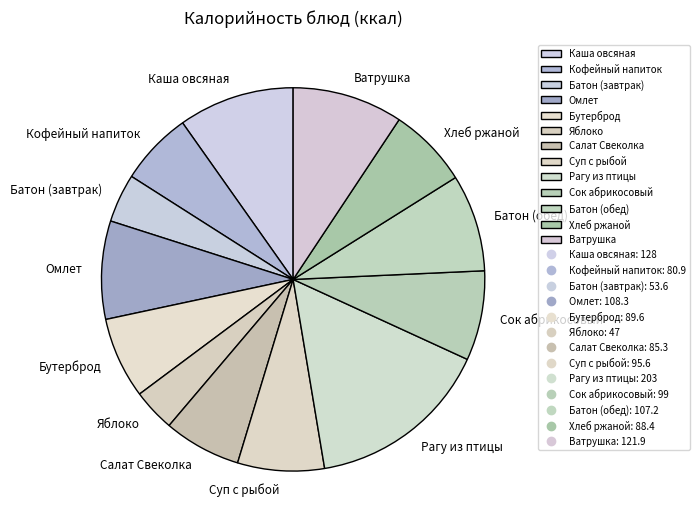

Between Омлет and Хлеб ржаной, which is larger?

Омлет